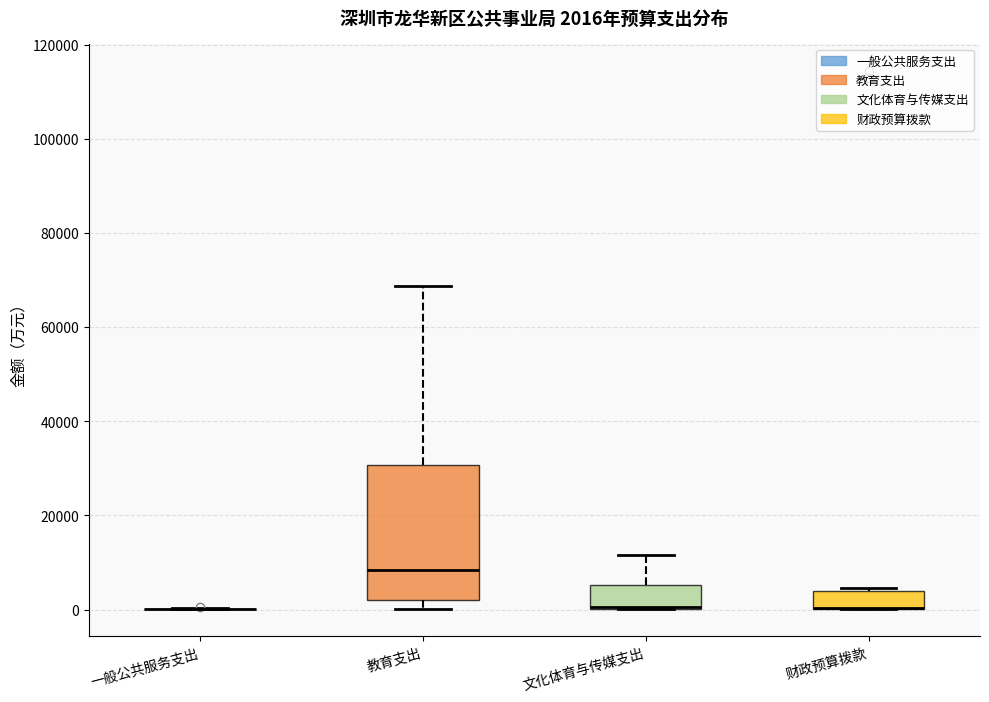

Comparing the boxes themselves (not the whiskers), which one is the tallest?

教育支出